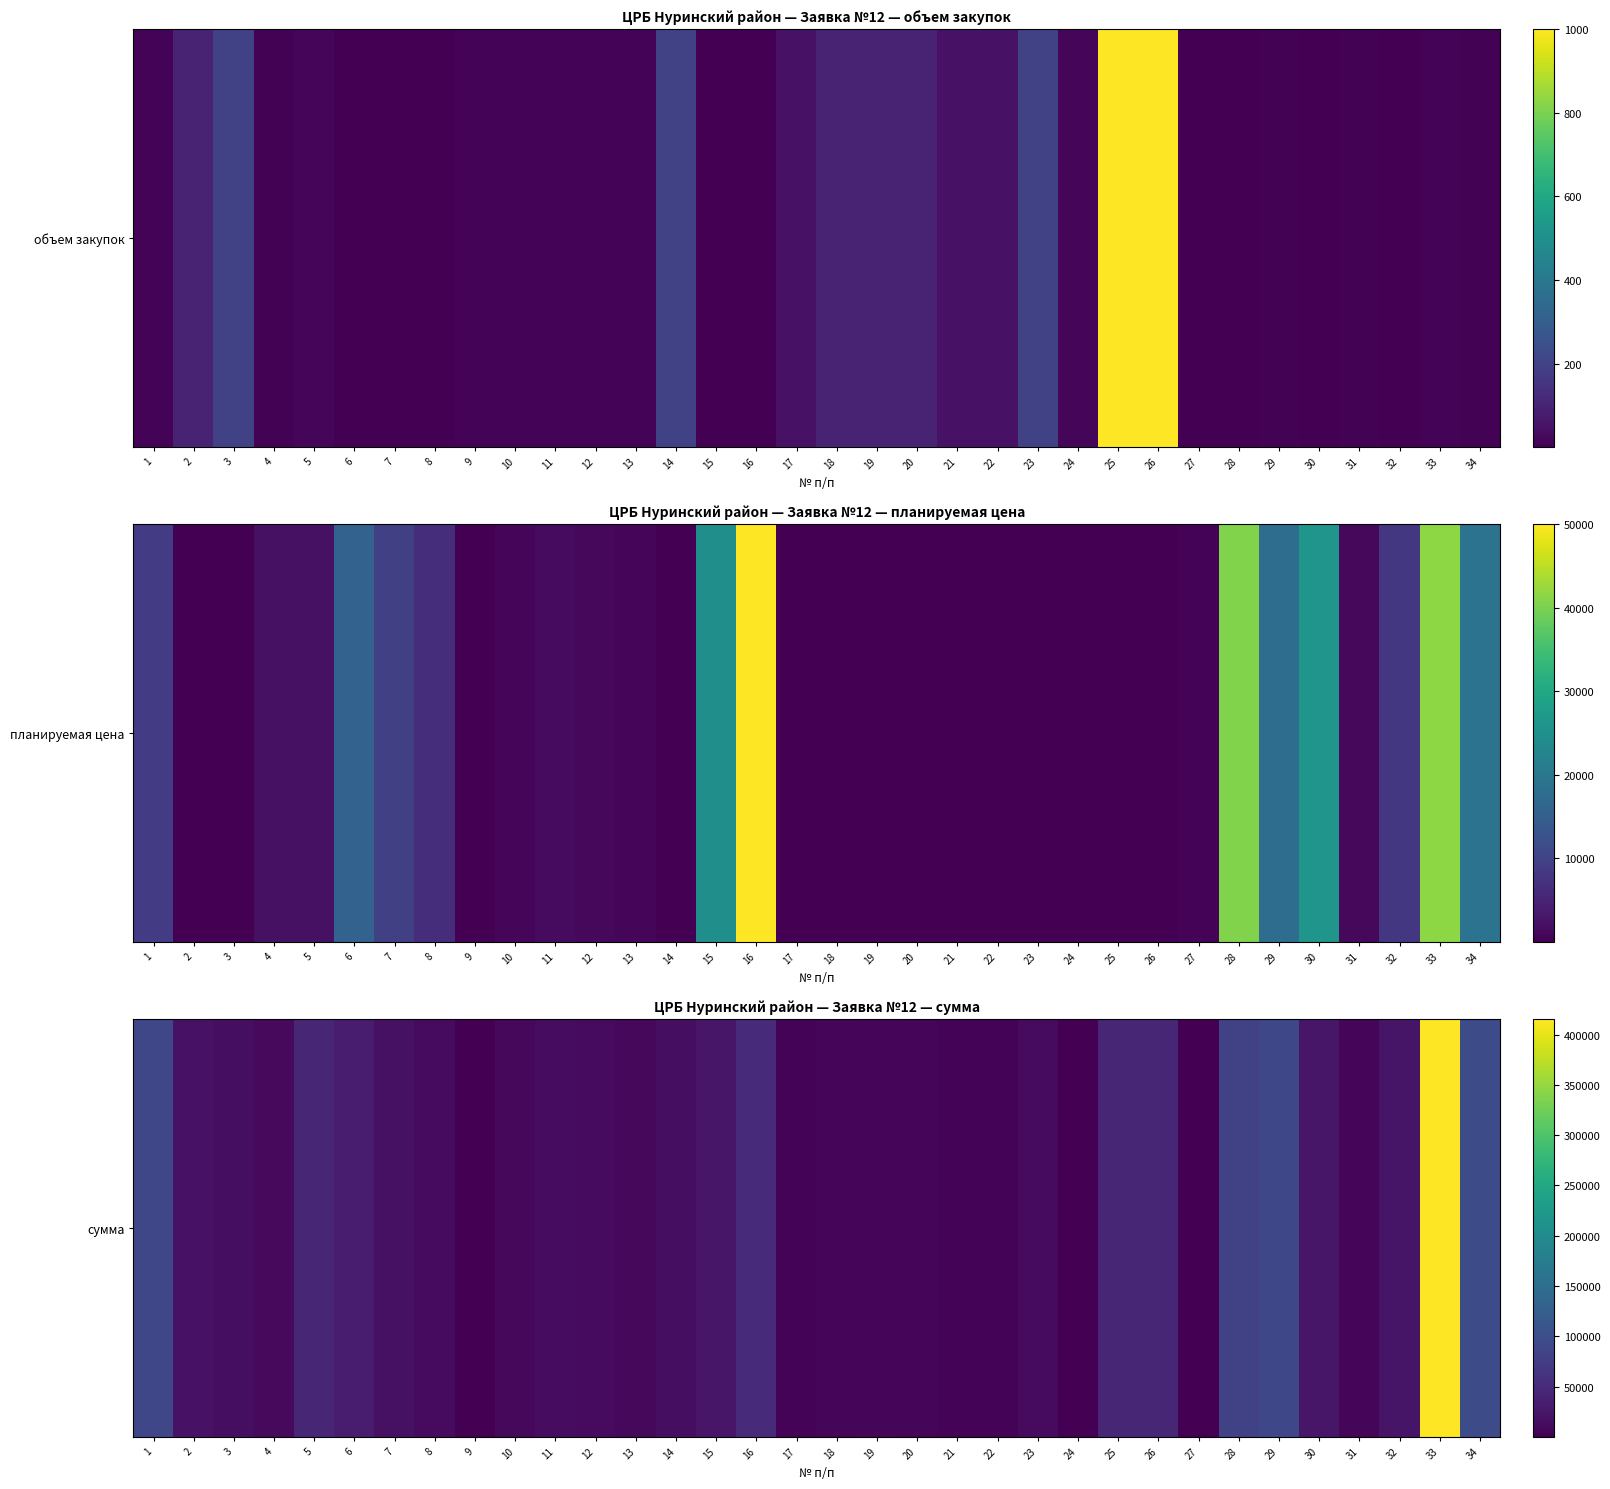

Reading right to left, transcribe all the data shown in this chart.

95625.0	415600.0	24600.0	5500.0	26090.0	89600.0	81000.0	1100.0	45000.0	45000.0	1754.6	12146.0	3611.0	4386.5	6073.0	7222.0	6073.0	4386.5	50000.0	25000.0	15266.0	9239.6	11716.0	14639.3	8859.7	332.6	13000.0	19000.0	31360.0	44513.8	11128.5	15266.0	21240.0	88597.2